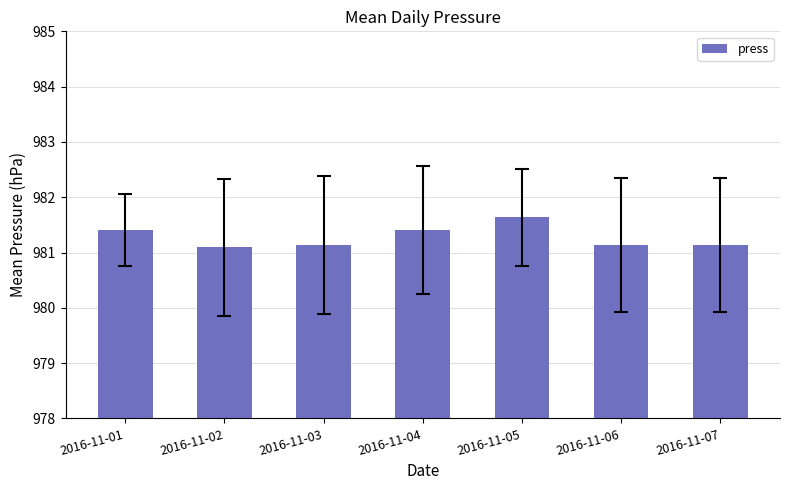

Does the chart contain stacked bars?

No